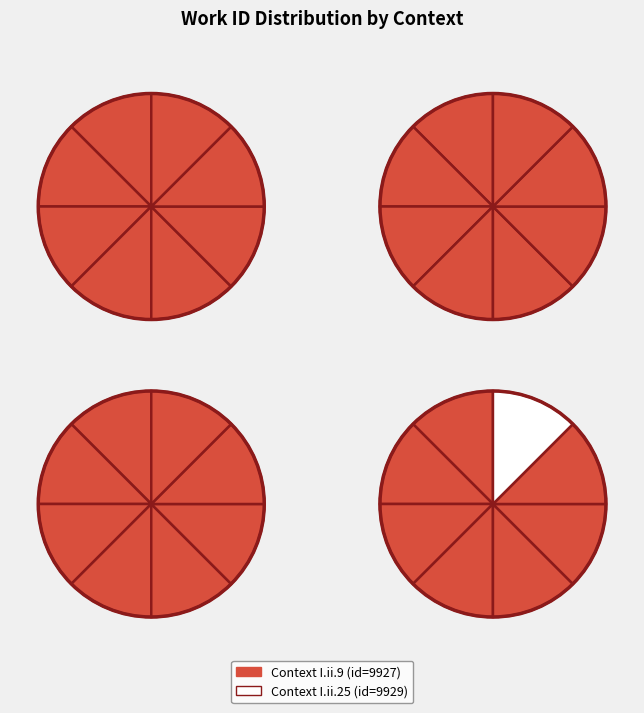

True or false: I.ii.25 accounts for 62% of the total.

False